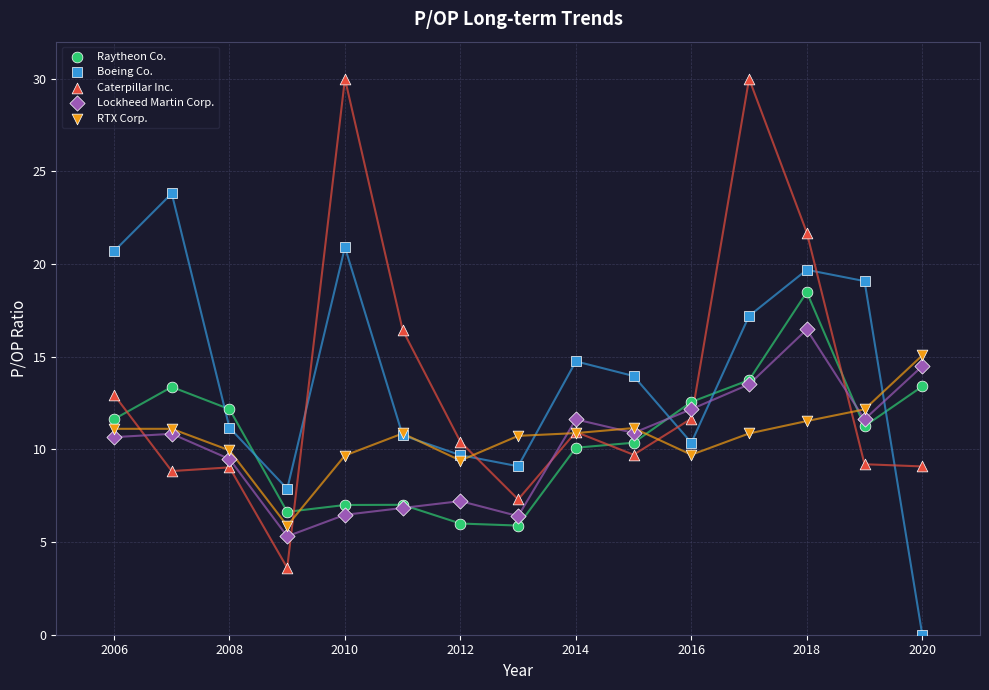

Which series has the widest spread of Y values?

Caterpillar Inc.